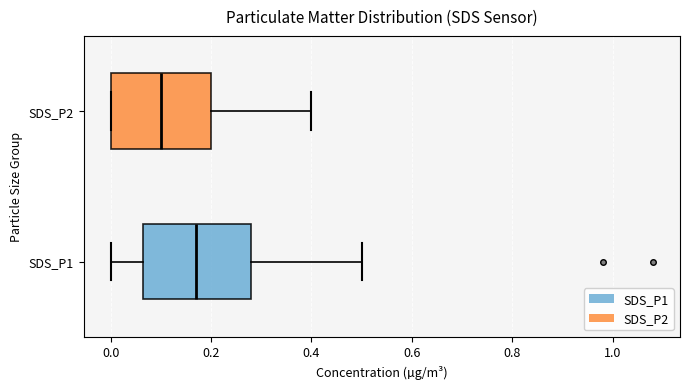

Reading bottom to top, read every box against the x-axis: the position of its median line, the range the box covers, and the ends of its whiskers. The values are not printed on the chart, so give them approximately, as read against the axis.

SDS_P1: median 0.18, box 0.06 to 0.28, whiskers 0.00 to 0.50
SDS_P2: median 0.10, box 0.00 to 0.20, whiskers 0.00 to 0.40